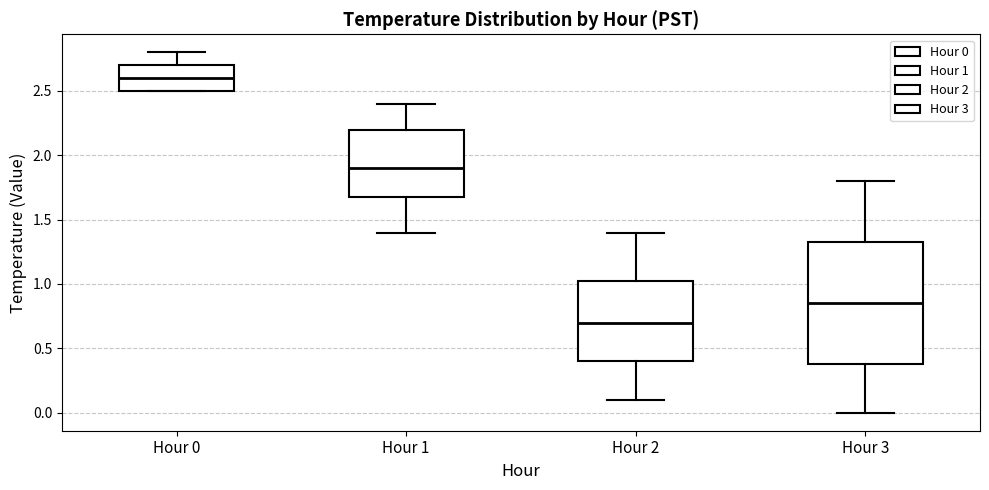

Where does the lower whisker of the box for Hour 2 end on the y-axis? The values are not printed on the chart, so give them approximately, as read against the axis.

0.10